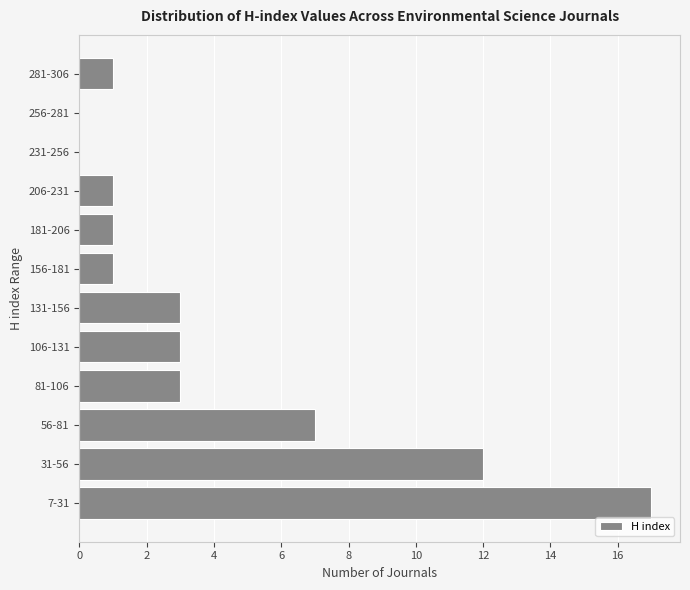

Reading bottom to top, what are all the values shown in this chart?

7-31=17	31-56=12	56-81=7	81-106=3	106-131=3	131-156=3	156-181=1	181-206=1	206-231=1	231-256=0	256-281=0	281-306=1